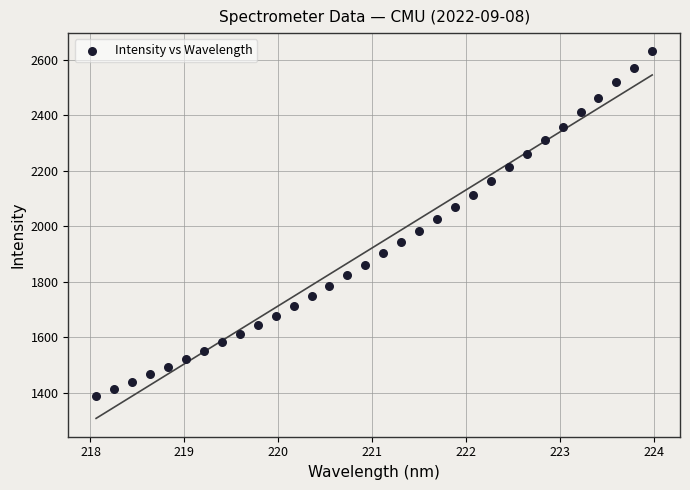

What is the range of X values (max minus min)?

5.9